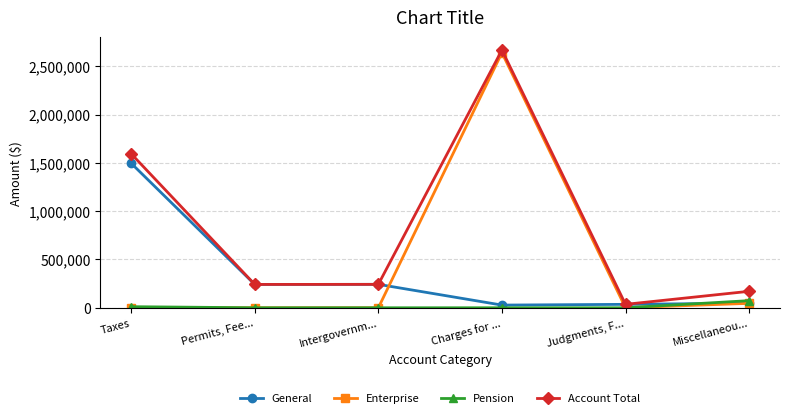

Which series has the largest range (max minus min)?

Enterprise